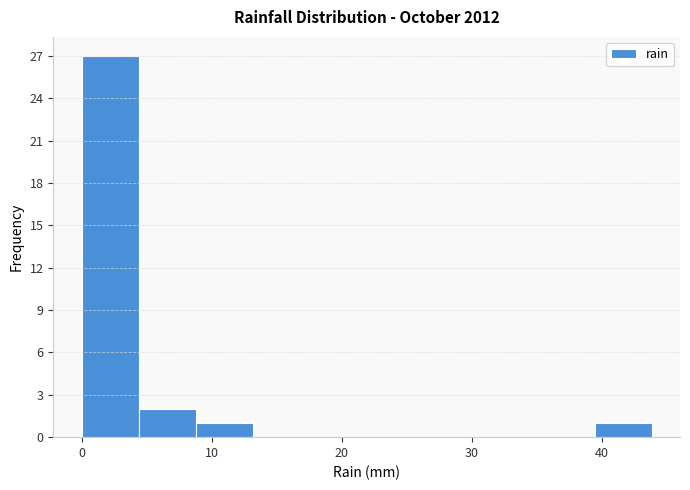

What is the height of the bar covering 9 to 13 on the x-axis? Neither the bar edges nor the heights are printed on the chart, so give them approximately, as read against the axes.

1